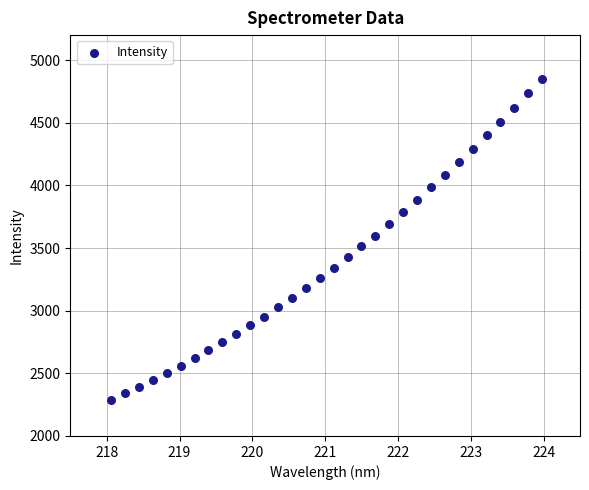

What is the range of Y values (max minus min)?

2562.0